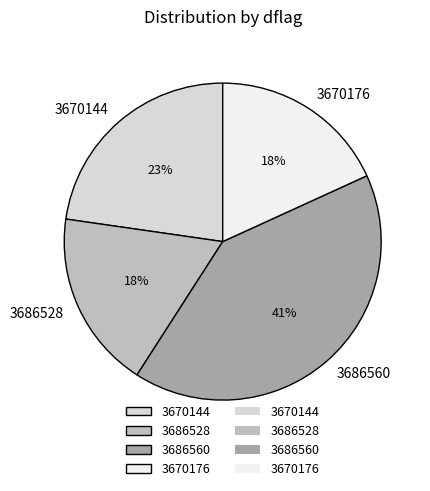

How many segments does this pie chart have?

4